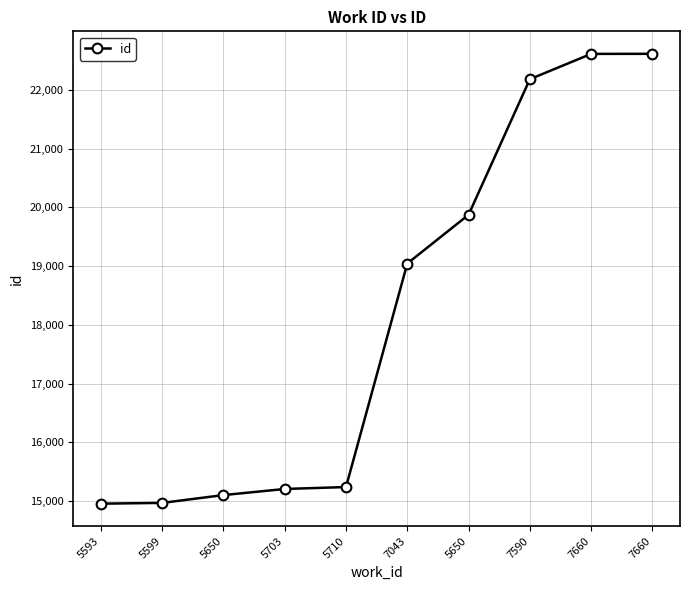

What is the difference between the maximum and second lowest values?

7645